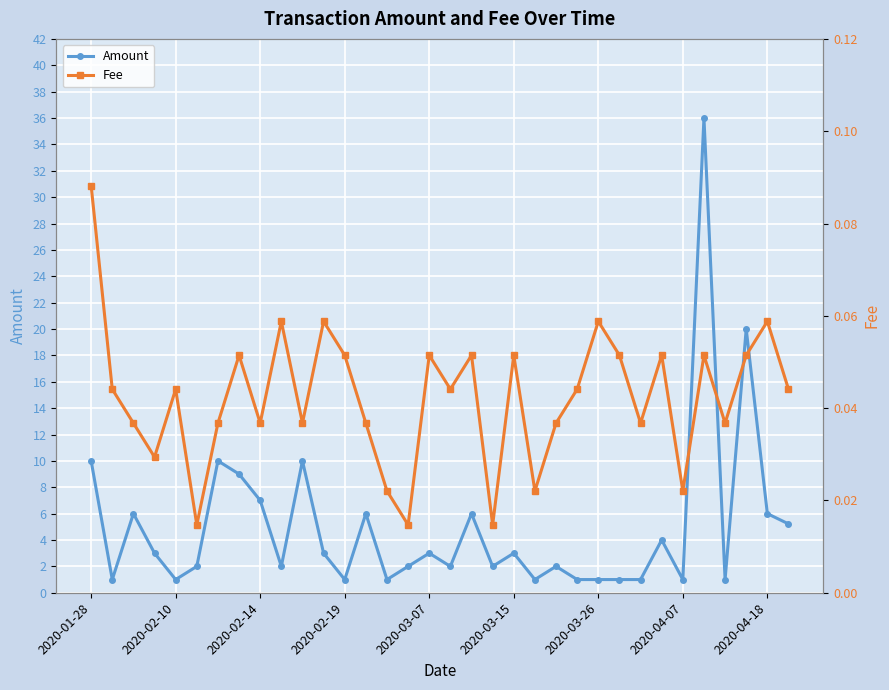

What is the lowest value of the Amount series?

1.0